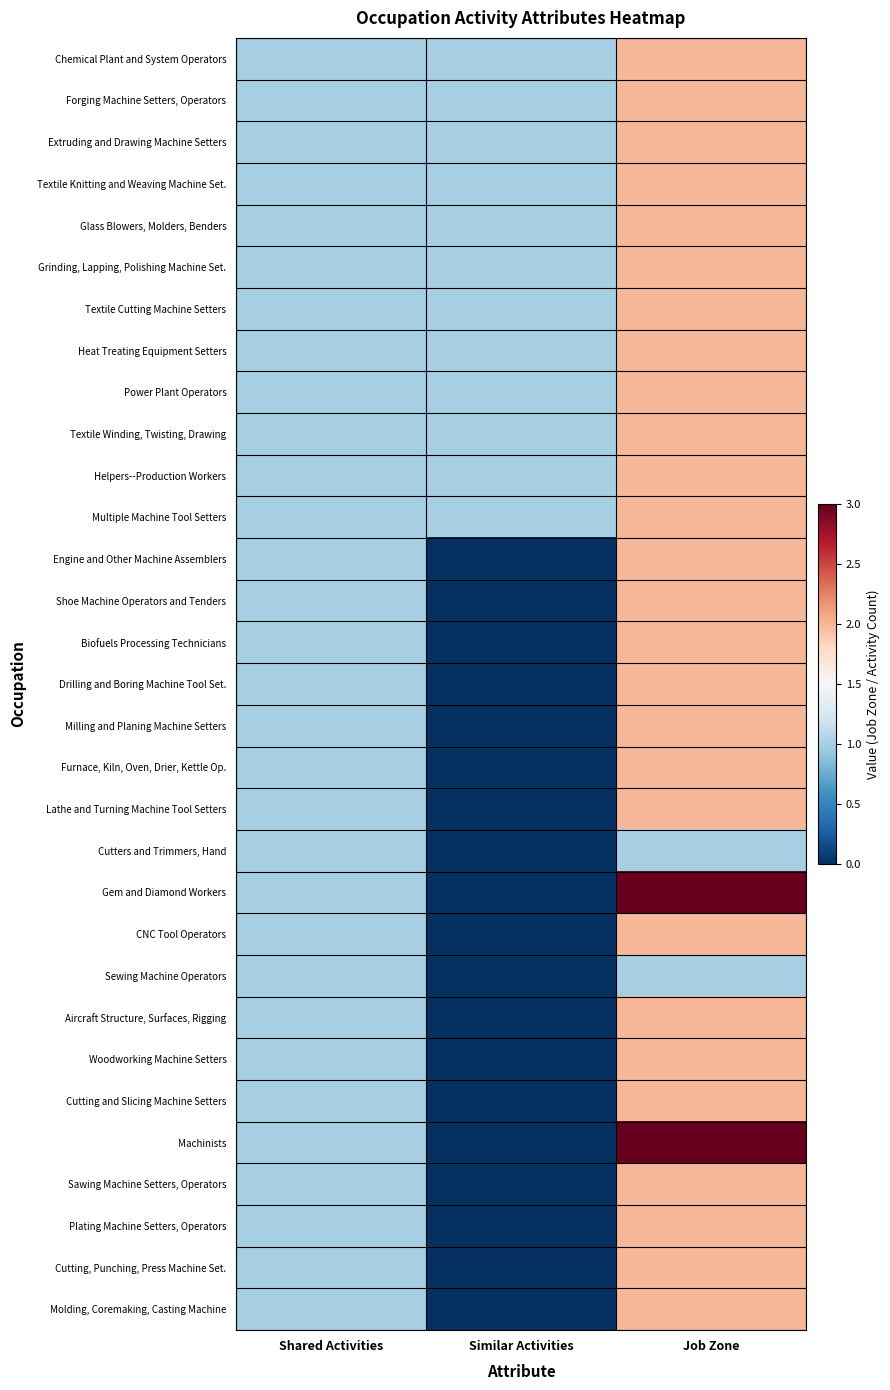

What is the total value across all series at Similar Activities?

12